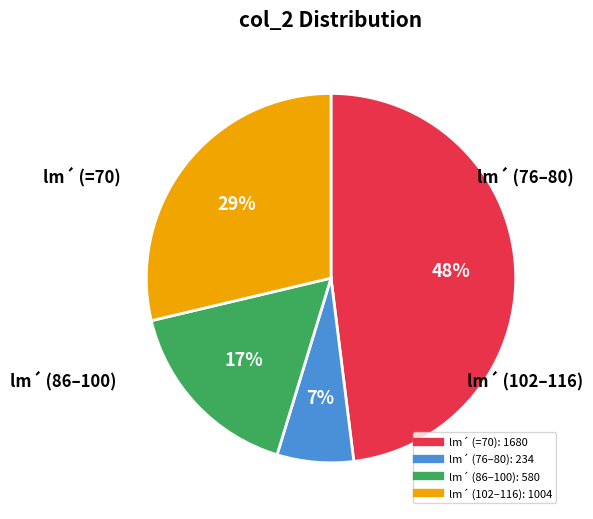

Does any single category account for the majority?

No